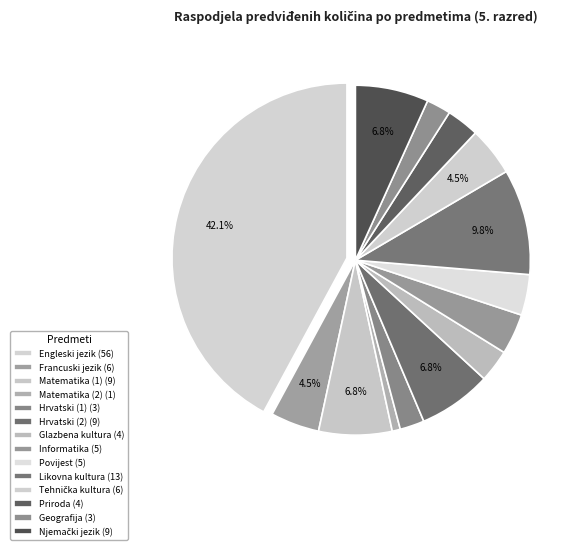

To the nearest percent, what percentage of the pie is Informatika?

4%